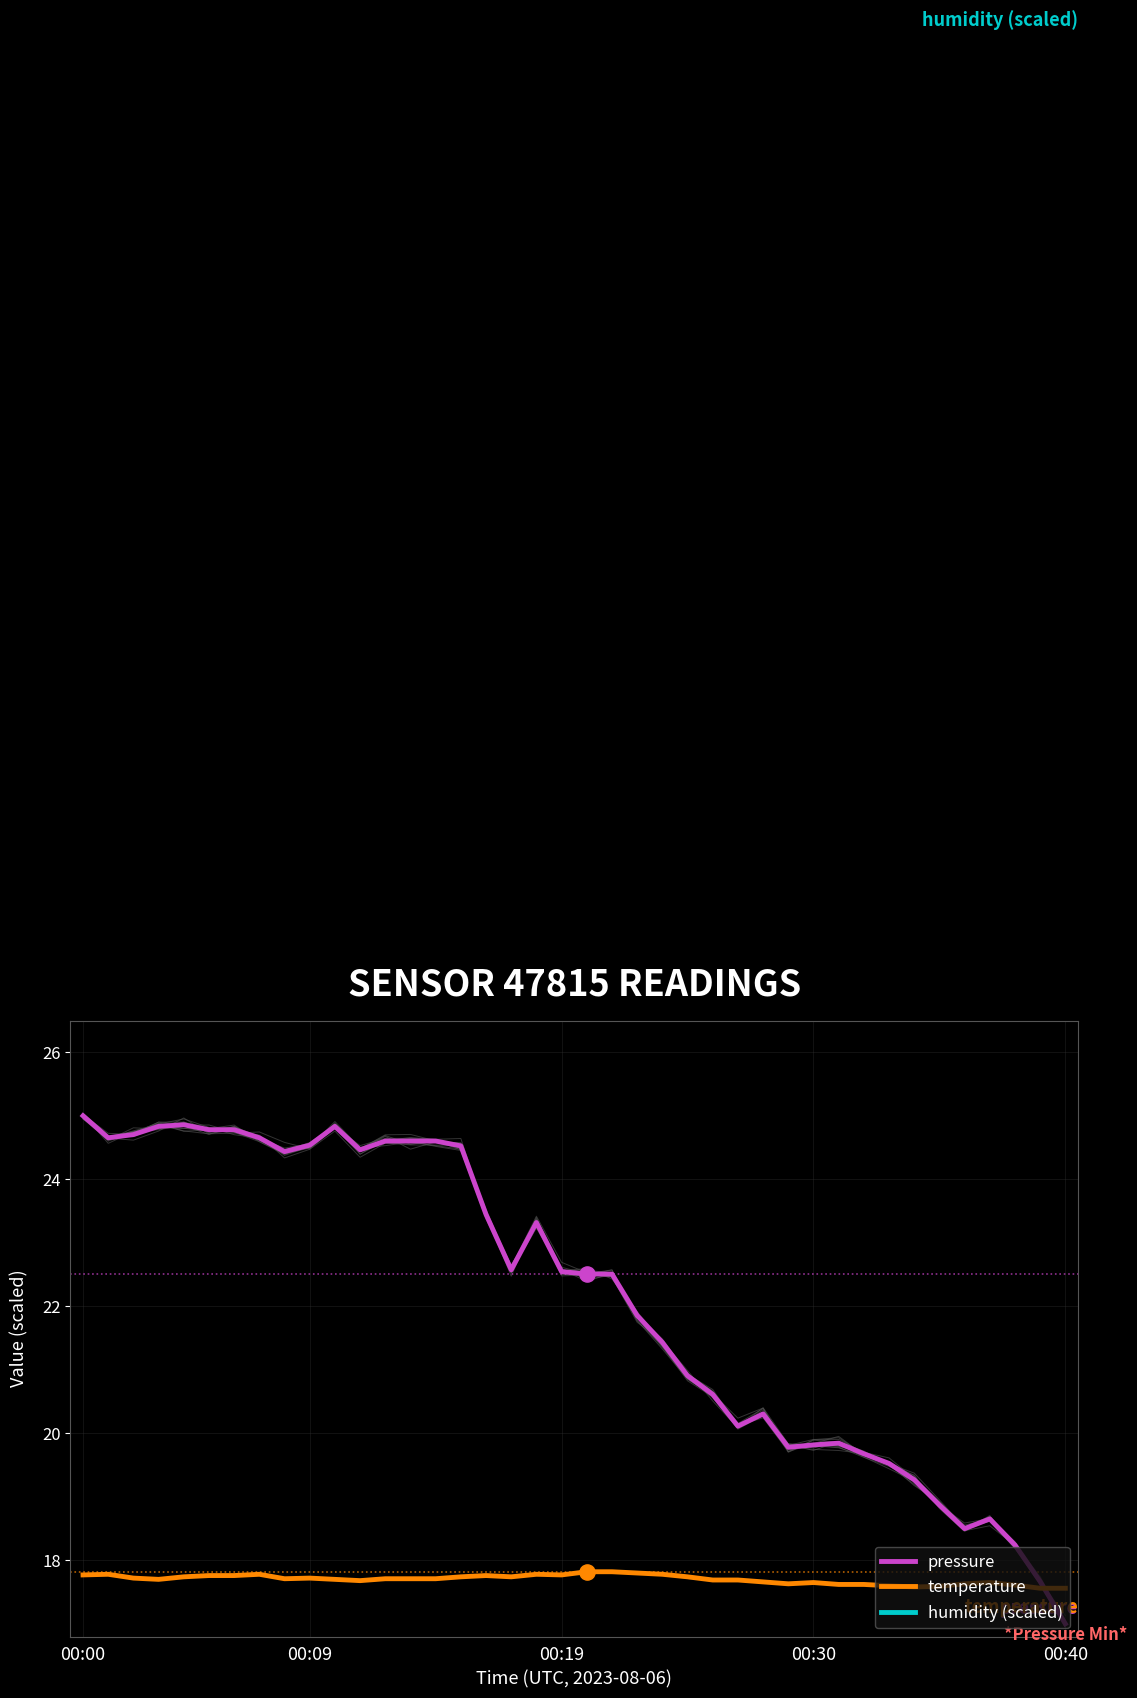

Is the value of humidity (scaled) at 20 greater than the value of pressure at 11?

Yes